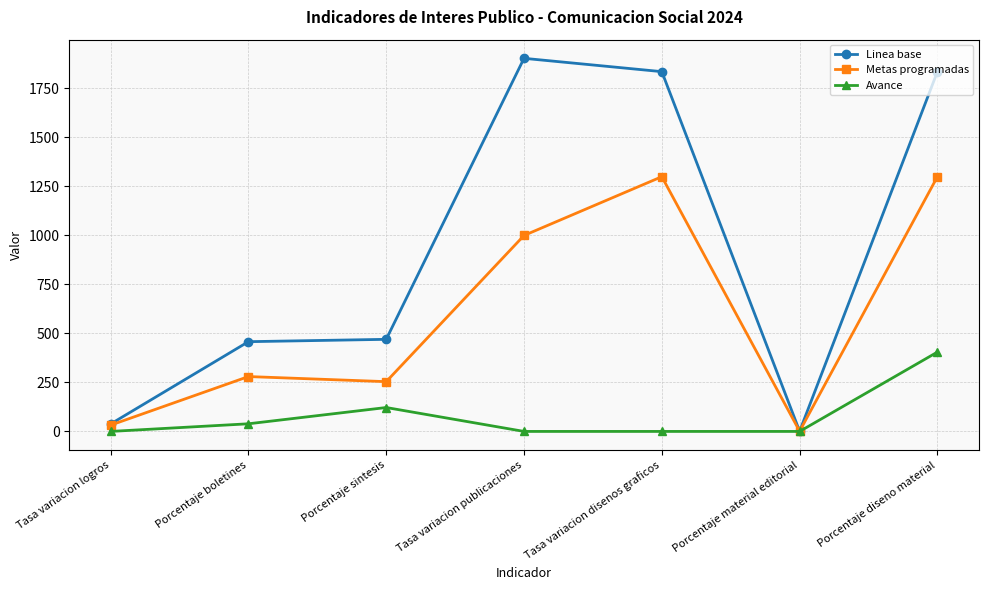

What is the difference between the highest and lowest values at Tasa variacion logros?

38